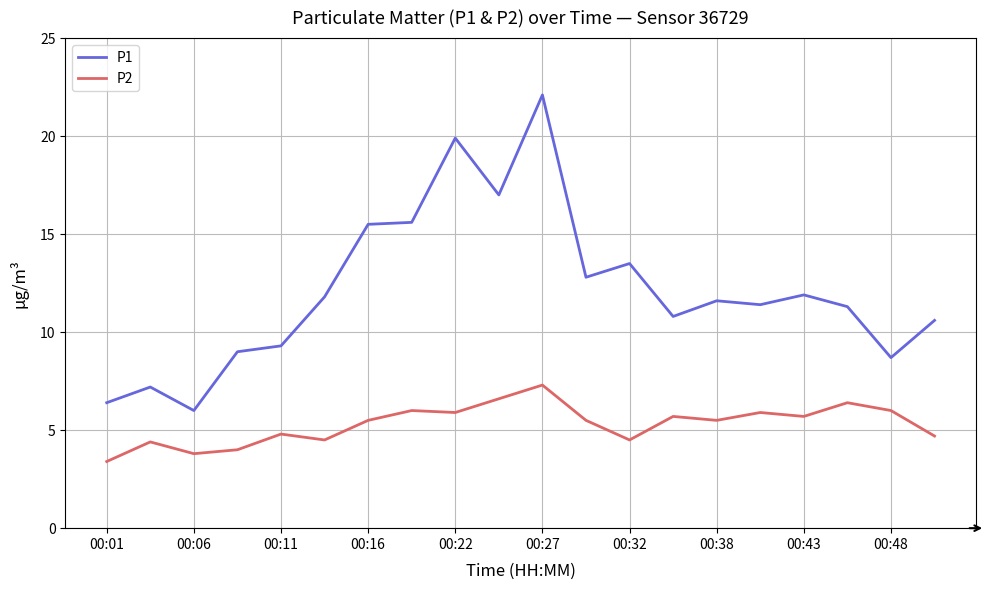

What is the lowest value of the P1 series?

6.0